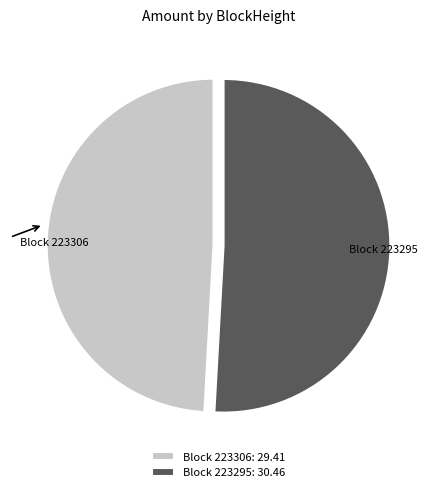

True or false: Block 223295 accounts for 51% of the total.

True